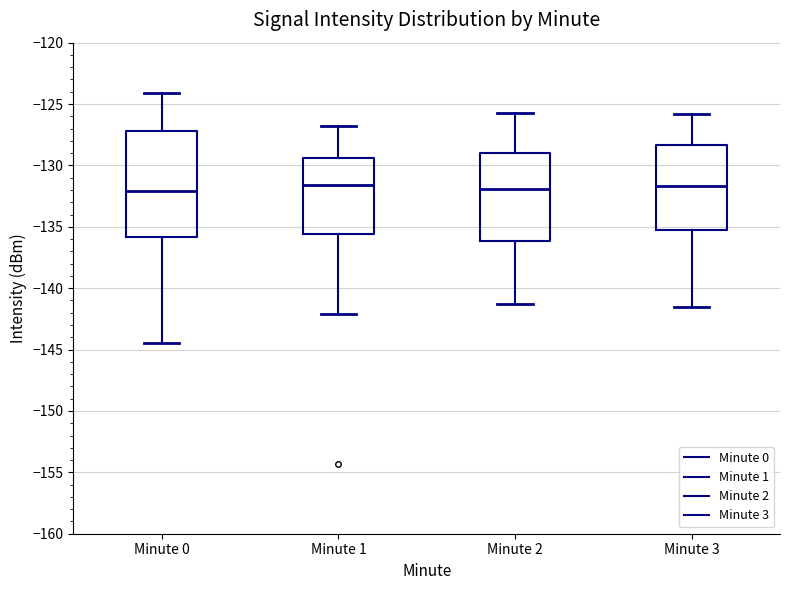

Reading left to right, read every box against the y-axis: the position of its median line, the range the box covers, and the ends of its whiskers. The values are not printed on the chart, so give them approximately, as read against the axis.

Minute 0: median -132.0, box -136.0 to -127.0, whiskers -144.5 to -124.0
Minute 1: median -131.5, box -135.5 to -129.5, whiskers -142.0 to -127.0
Minute 2: median -132.0, box -136.0 to -129.0, whiskers -141.5 to -125.5
Minute 3: median -131.5, box -135.5 to -128.5, whiskers -141.5 to -126.0